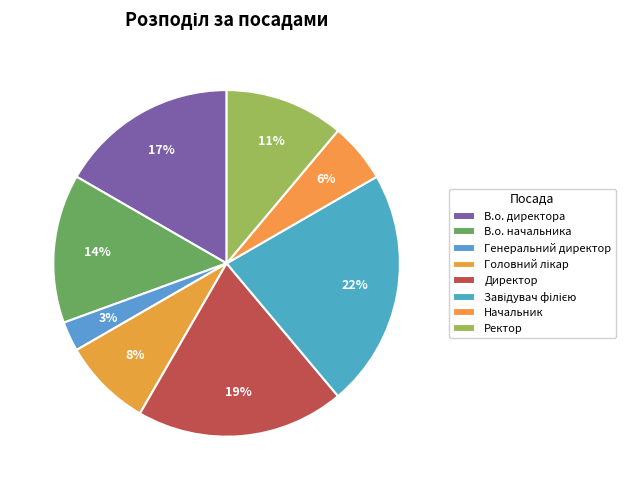

How many slices are in this pie chart?

8